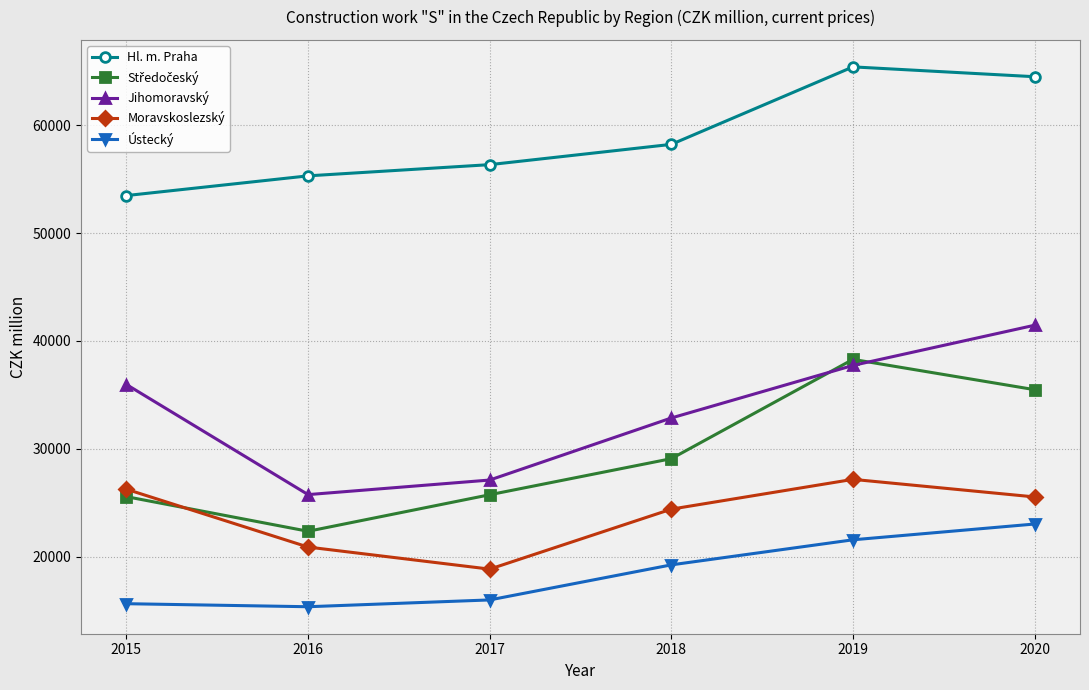

At which label does Moravskoslezský reach its minimum?

2017